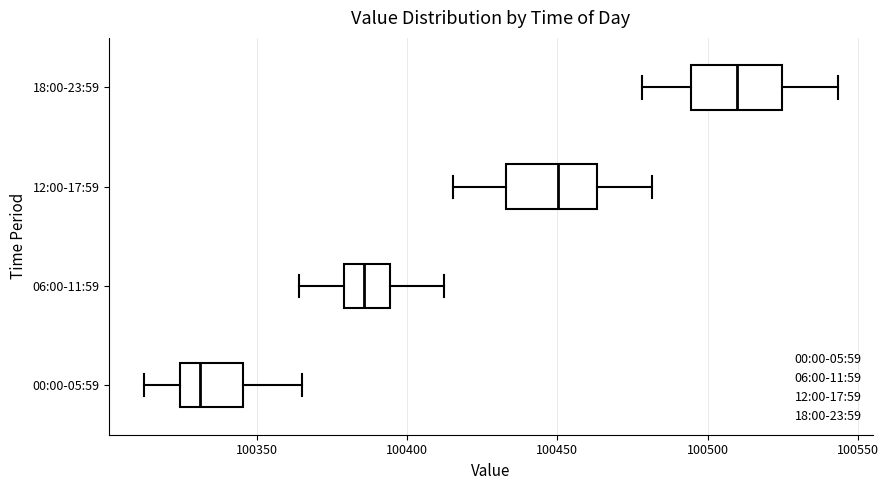

Where is the right edge of the box for 12:00-17:59 on the x-axis? The values are not printed on the chart, so give them approximately, as read against the axis.

100465